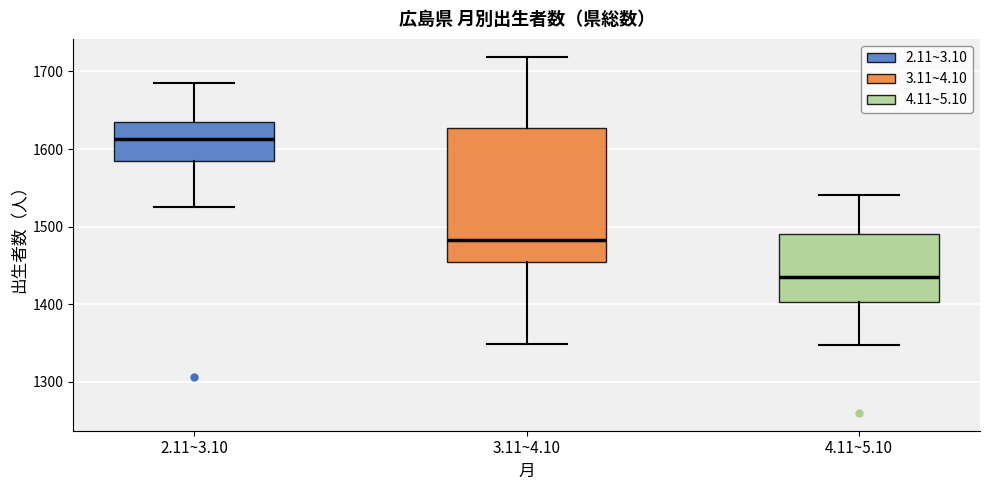

Comparing the boxes themselves (not the whiskers), which one is the tallest?

3.11~4.10